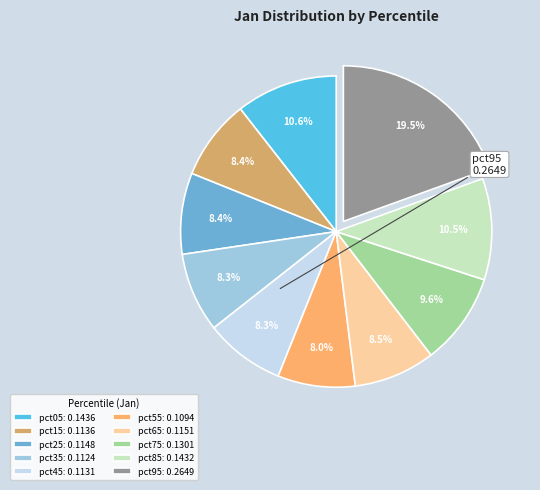

How many segments does this pie chart have?

10